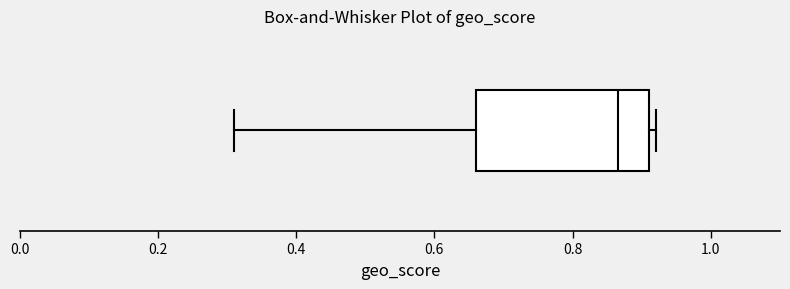

Read this box plot against the x-axis: the position of the median line, the range covered by the box, and the ends of both whiskers. The values are not printed on the chart, so give them approximately, as read against the axis.

median 0.86, box 0.66 to 0.92, whiskers 0.32 to 0.92 (just right of the box's right edge)